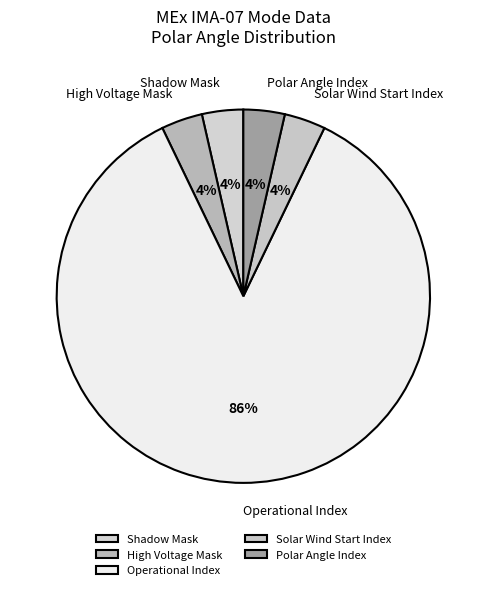

Is the sum of High Voltage Mask and Shadow Mask greater than half?

No